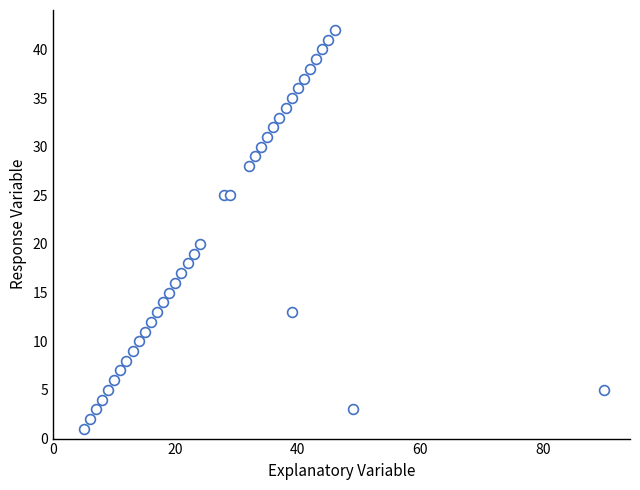

What is the range of Y values (max minus min)?

41